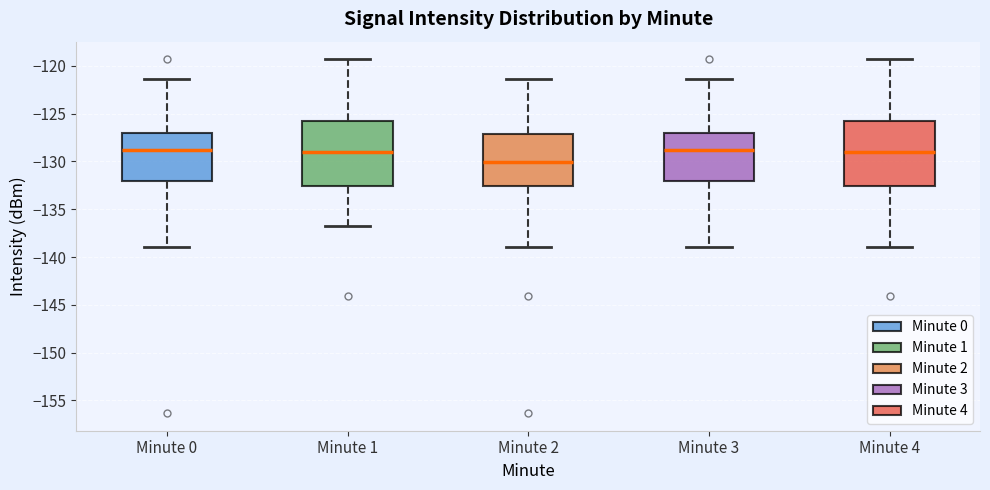

Reading left to right, read every box against the y-axis: the position of its median line, the range the box covers, and the ends of its whiskers. The values are not printed on the chart, so give them approximately, as read against the axis.

Minute 0: median -129.0, box -132.0 to -127.0, whiskers -139.0 to -121.5
Minute 1: median -129.0, box -132.5 to -126.0, whiskers -137.0 to -119.5
Minute 2: median -130.0, box -132.5 to -127.0, whiskers -139.0 to -121.5
Minute 3: median -129.0, box -132.0 to -127.0, whiskers -139.0 to -121.5
Minute 4: median -129.0, box -132.5 to -126.0, whiskers -139.0 to -119.5